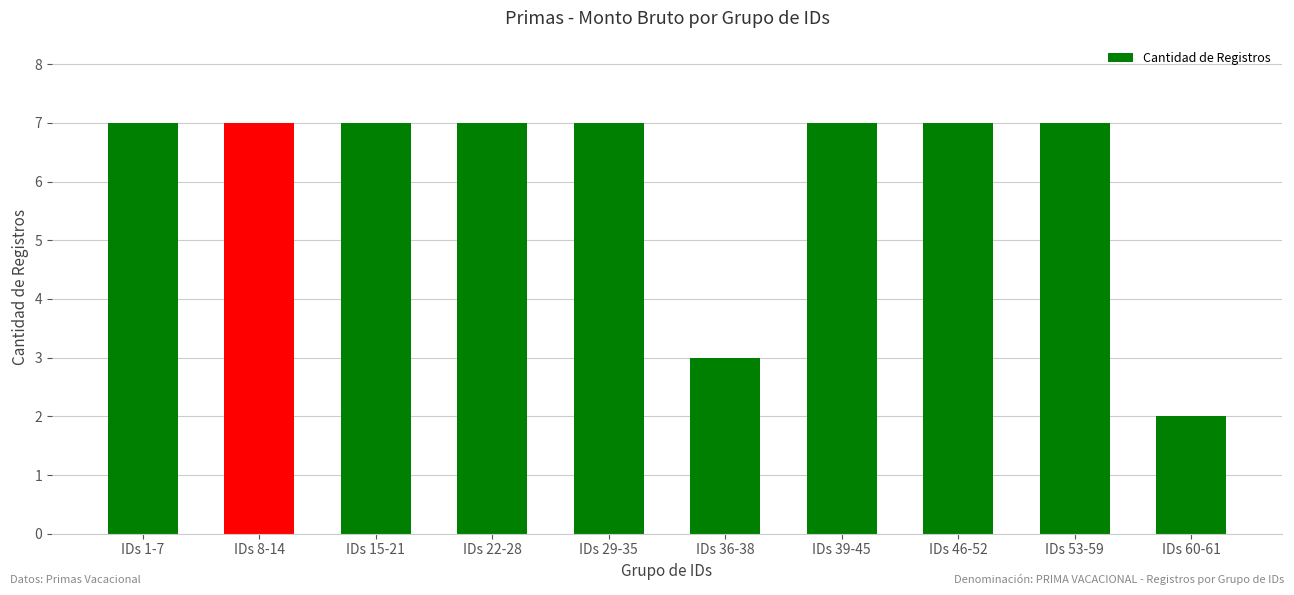

Count the values in the range 7 to 8.

8